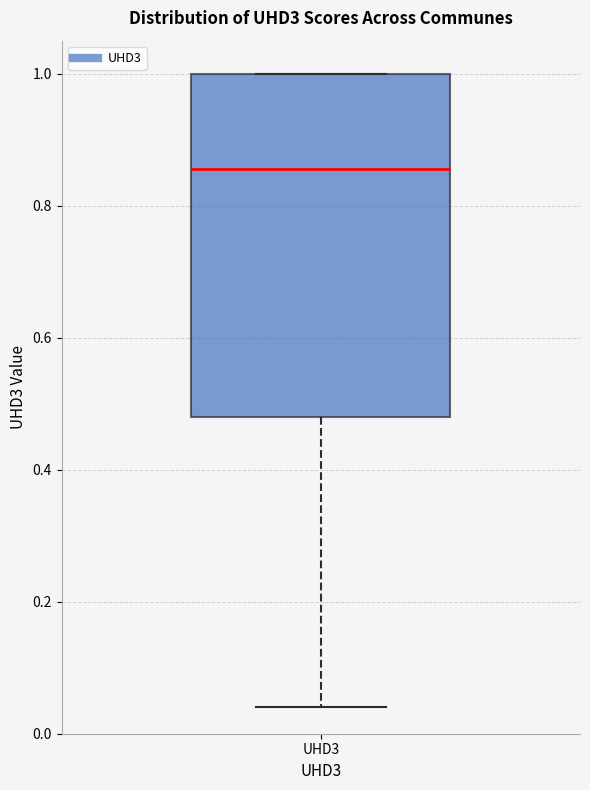

Read this box plot against the y-axis: the position of the median line, the range covered by the box, and the ends of both whiskers. The values are not printed on the chart, so give them approximately, as read against the axis.

median 0.86, box 0.48 to 1.00, whiskers 0.04 to 1.00